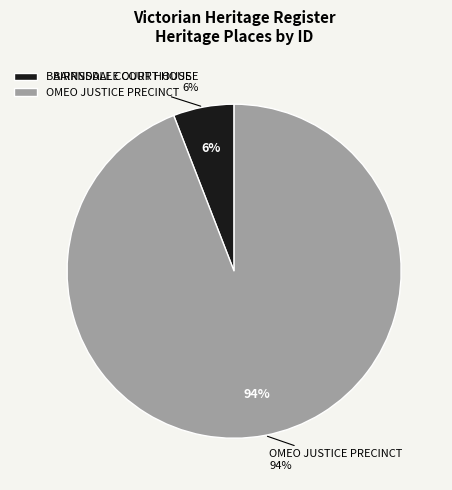

Approximately how many times larger is the value at OMEO JUSTICE PRECINCT compared to BAIRNSDALE COURT HOUSE?

16.0